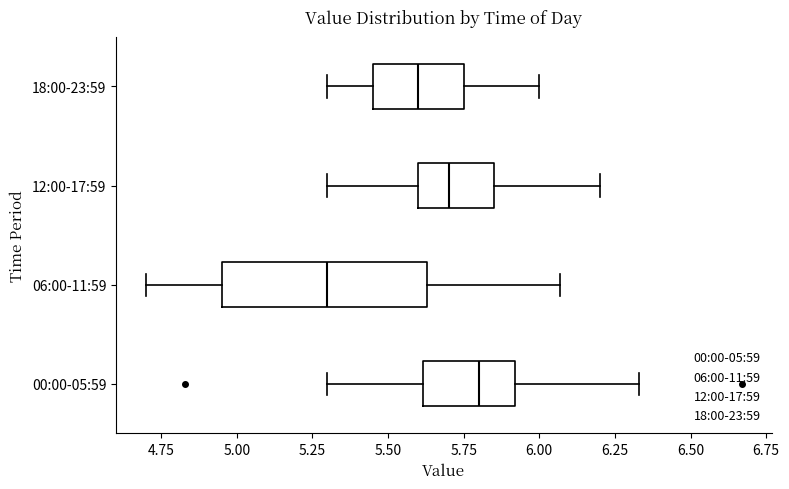

Where is the left edge of the box for 18:00-23:59 on the x-axis? The values are not printed on the chart, so give them approximately, as read against the axis.

5.45